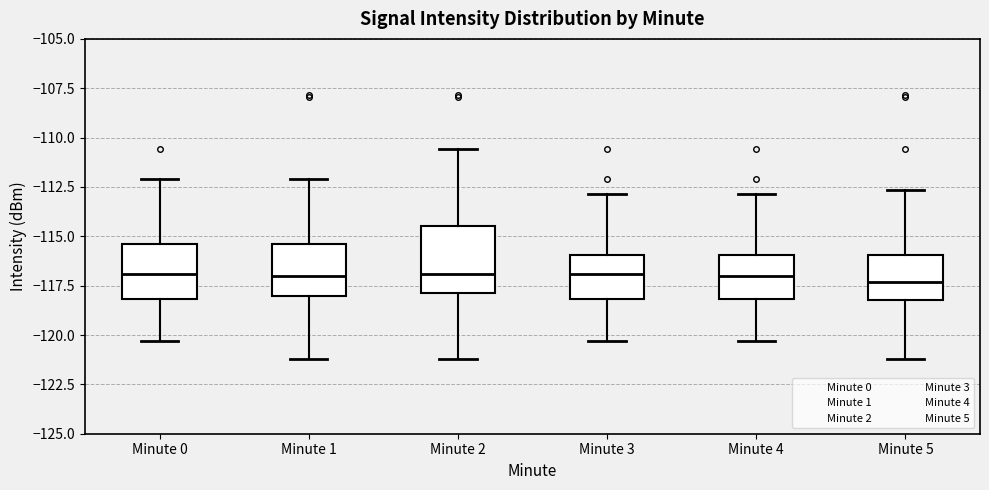

Where does the upper whisker of the box for Minute 1 end on the y-axis? The values are not printed on the chart, so give them approximately, as read against the axis.

-112.0